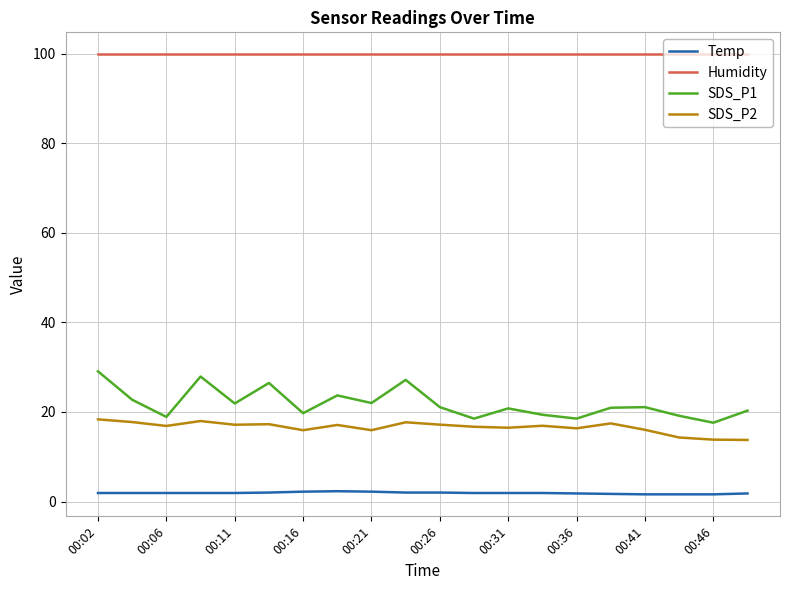

What is the difference between the maximum and minimum values in the SDS_P2 series?

4.6